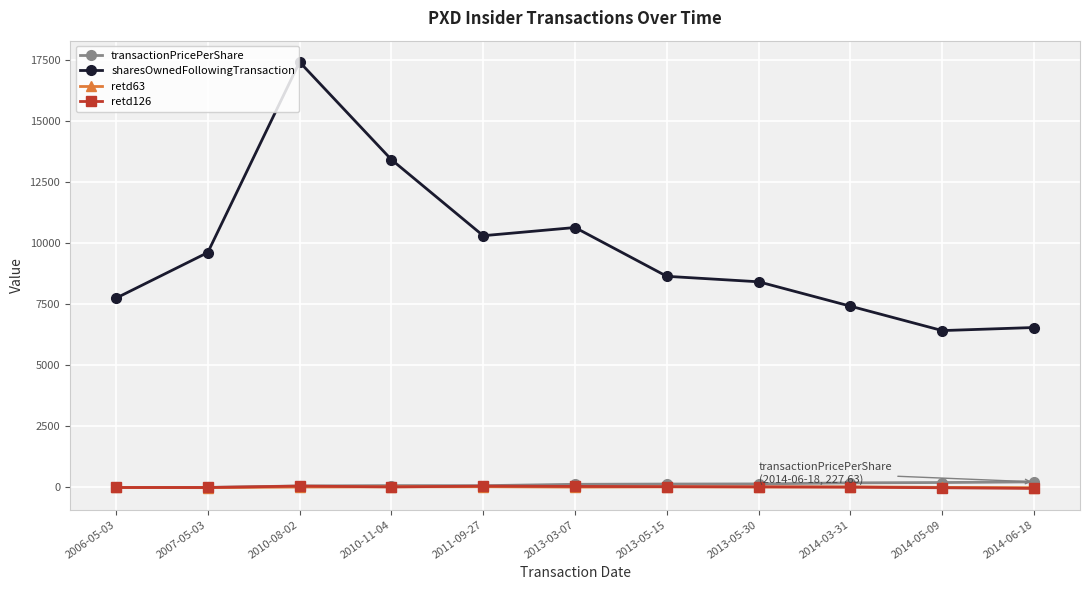

What is the label of the 4th point from the left?

2010-11-04